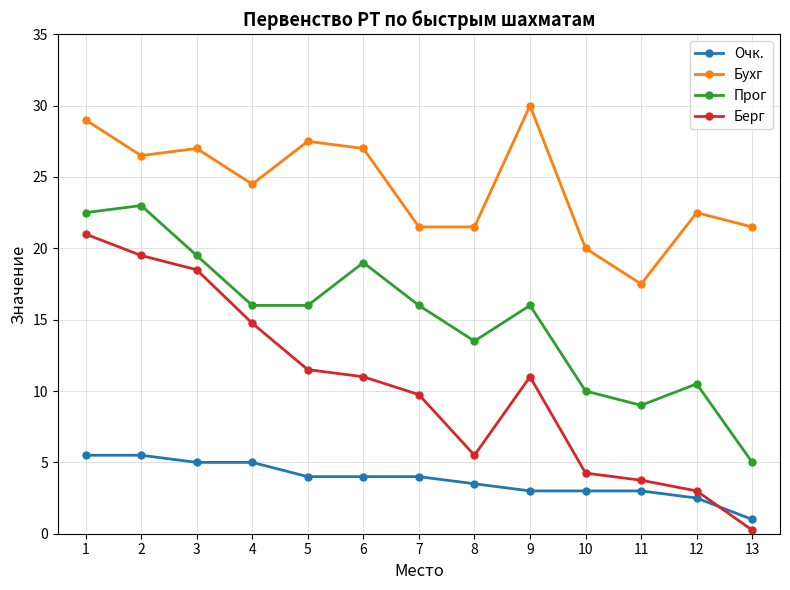

At which label is Прог closest to 14?

8